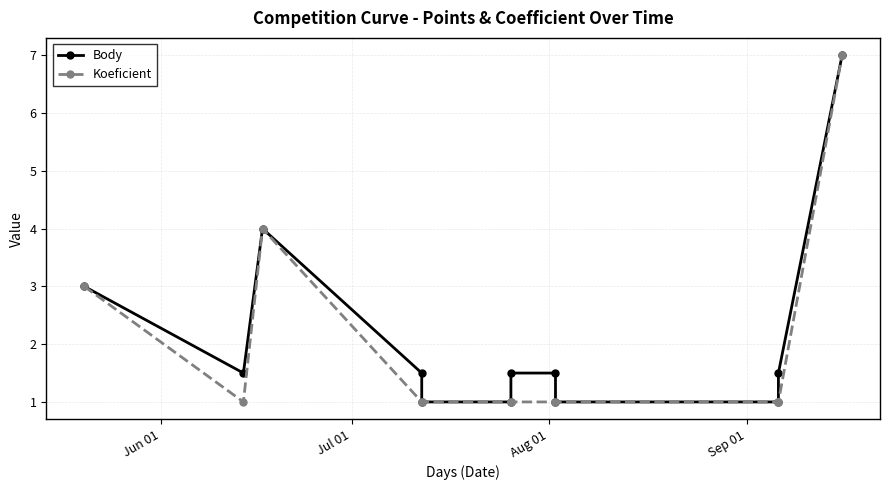

True or false: Koeficient and Body intersect in this chart.

False